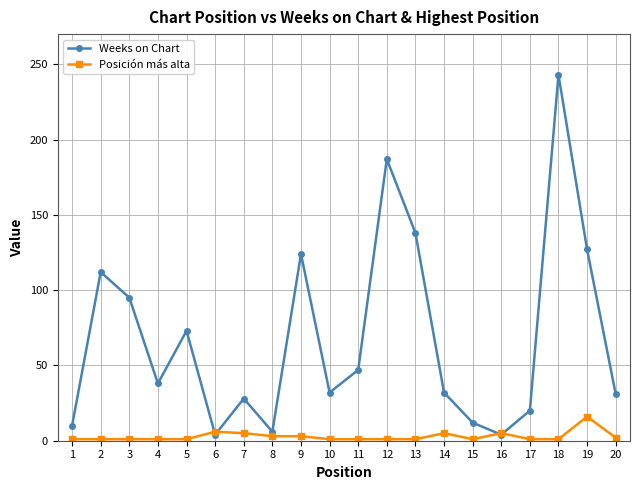

What is the difference between the highest and lowest values at 20?

29